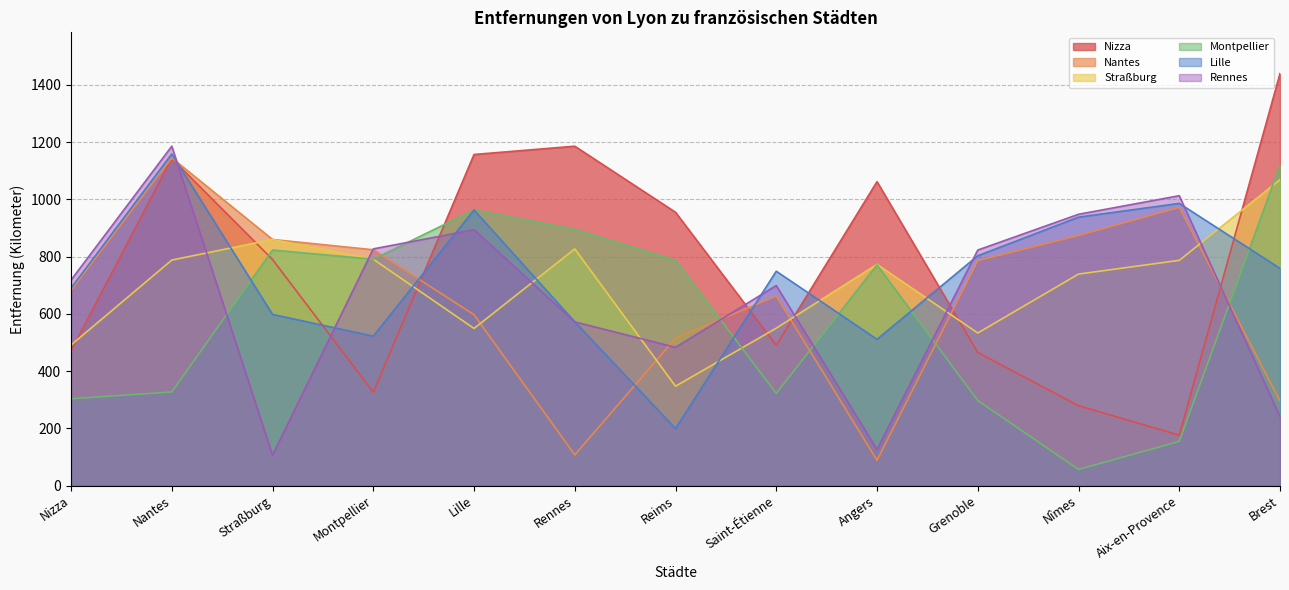

What is the approximate value of Montpellier at Rennes?

895